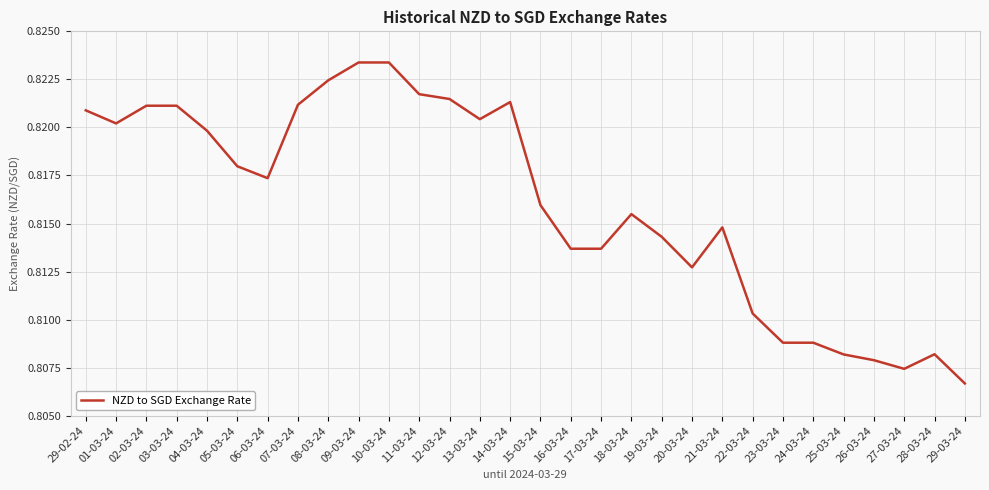

The value at 03-03-24 is 1.4. True or false?

False